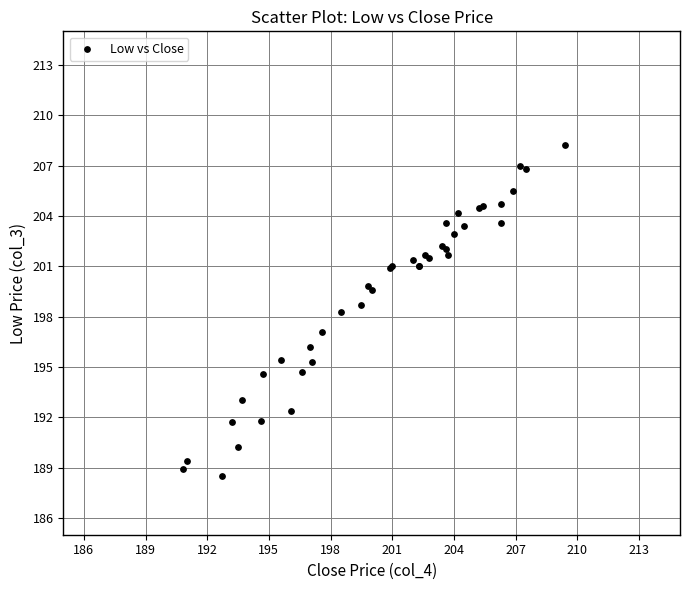

What Y value in the scatter plot is closest to 198?

198.3